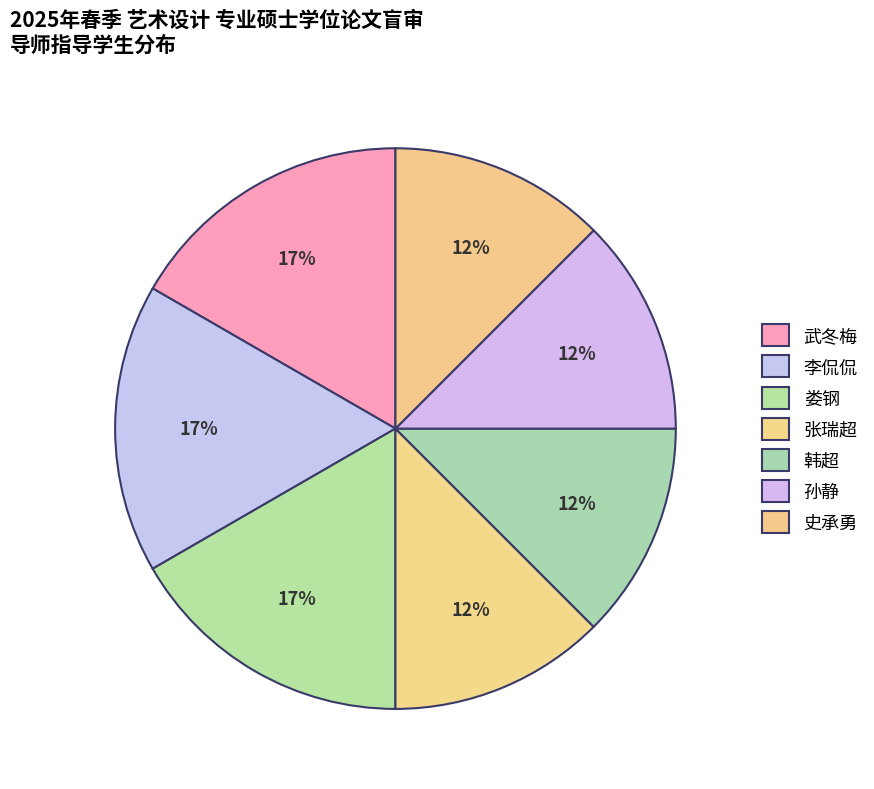

What is the change in value from 武冬梅 to 史承勇?

-1